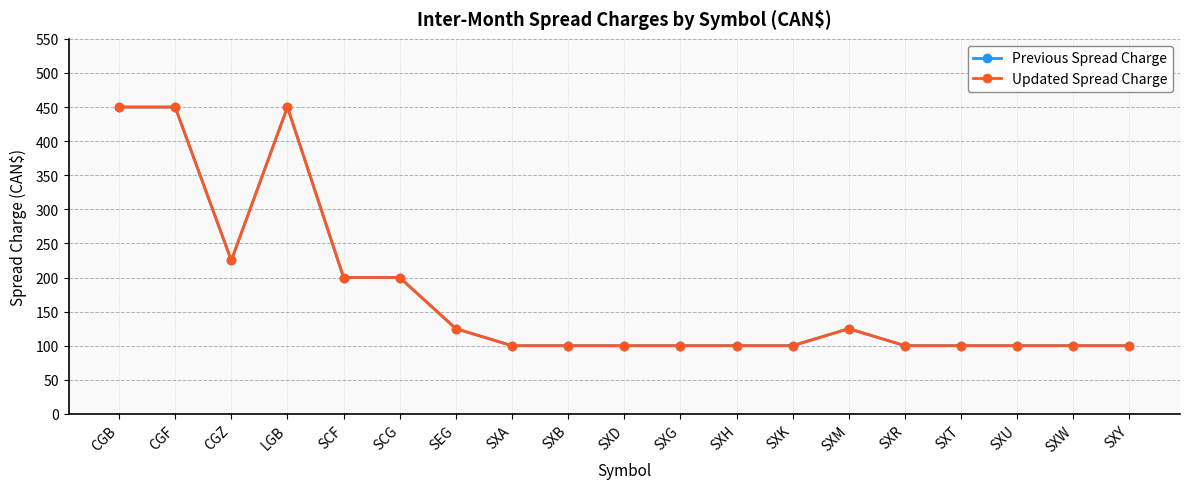

Is this an area chart (filled region under the line)?

No